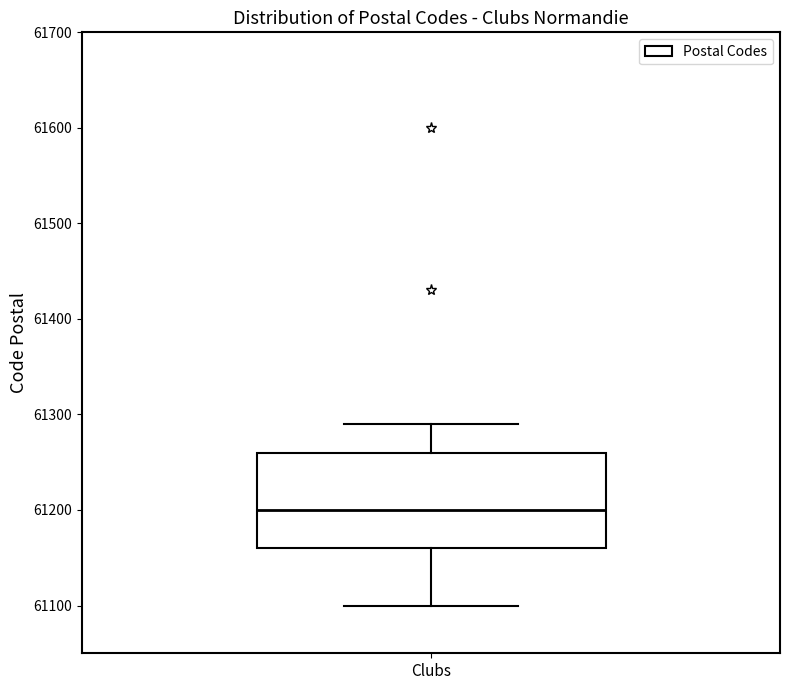

Transcribe this box plot: give where the median line is, the range the box spans, and where the two whiskers end, as read against the y-axis. The values are not printed on the chart, so give them approximately, as read against the axis.

median 61200, box 61160 to 61260, whiskers 61100 to 61290